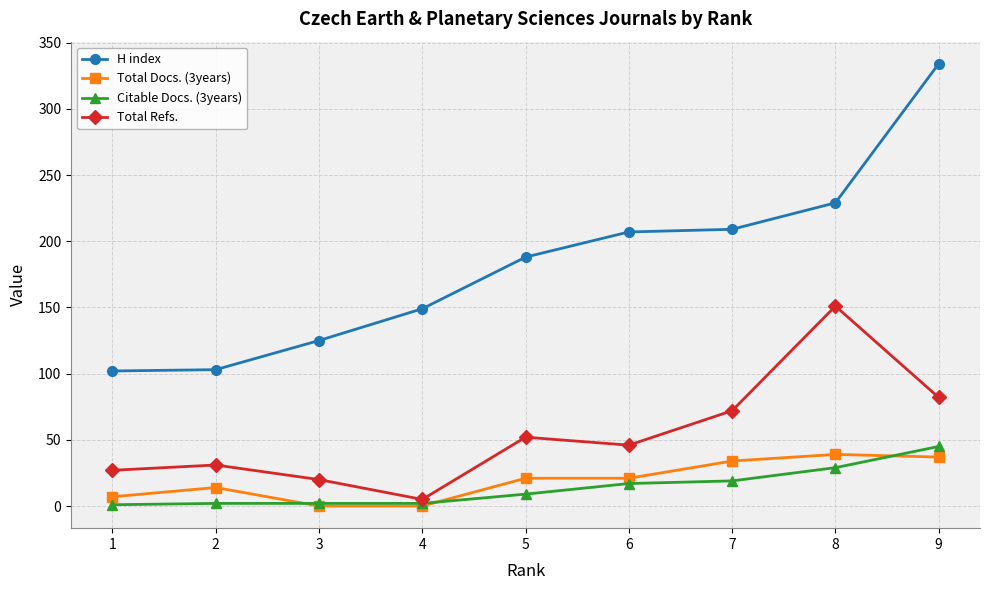

Which series has the widest spread of values?

H index